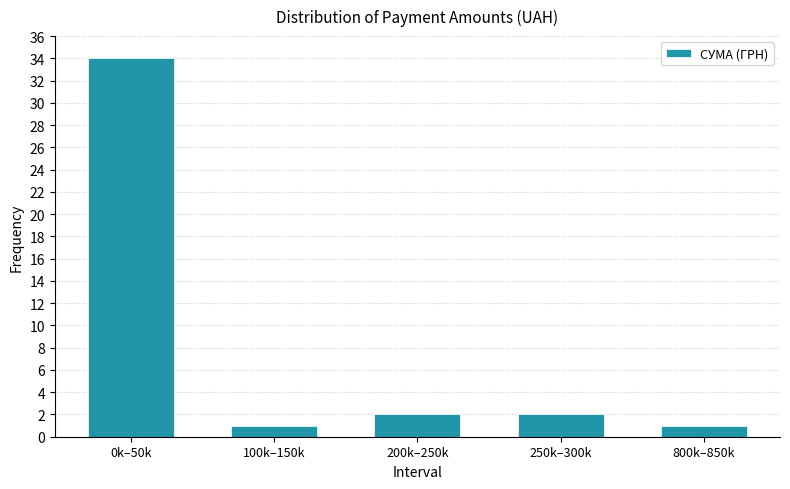

Reading left to right, transcribe all the data shown in this chart.

0k–50k=34	100k–150k=1	200k–250k=2	250k–300k=2	800k–850k=1